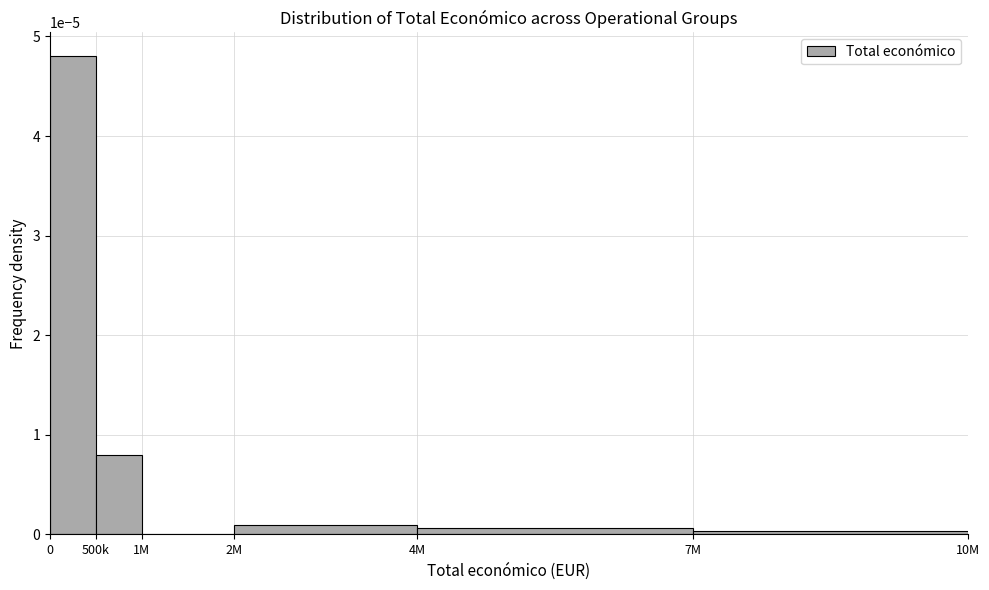

Is it true that the value at 500k is 0.0?

True